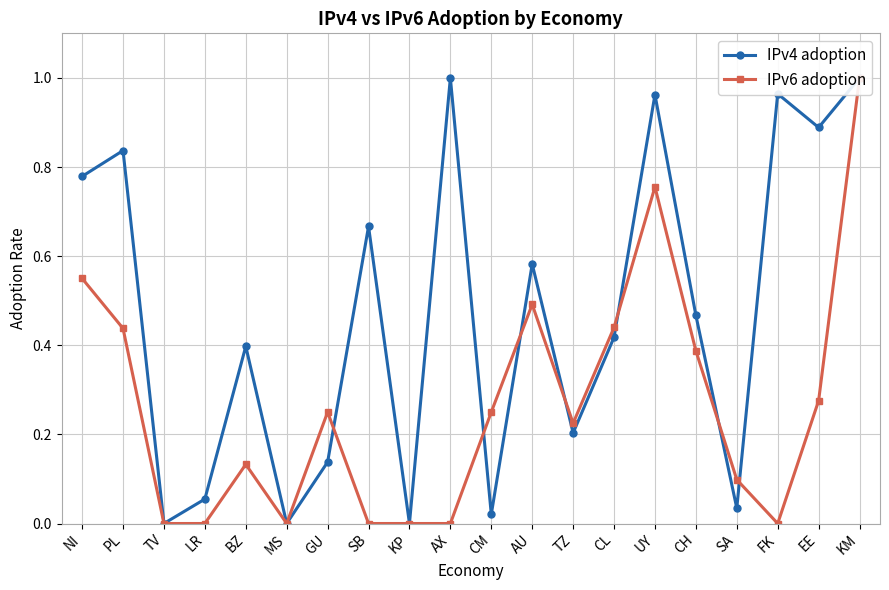

After their last crossing, which series has the higher values: IPv6 adoption or IPv4 adoption?

IPv4 adoption